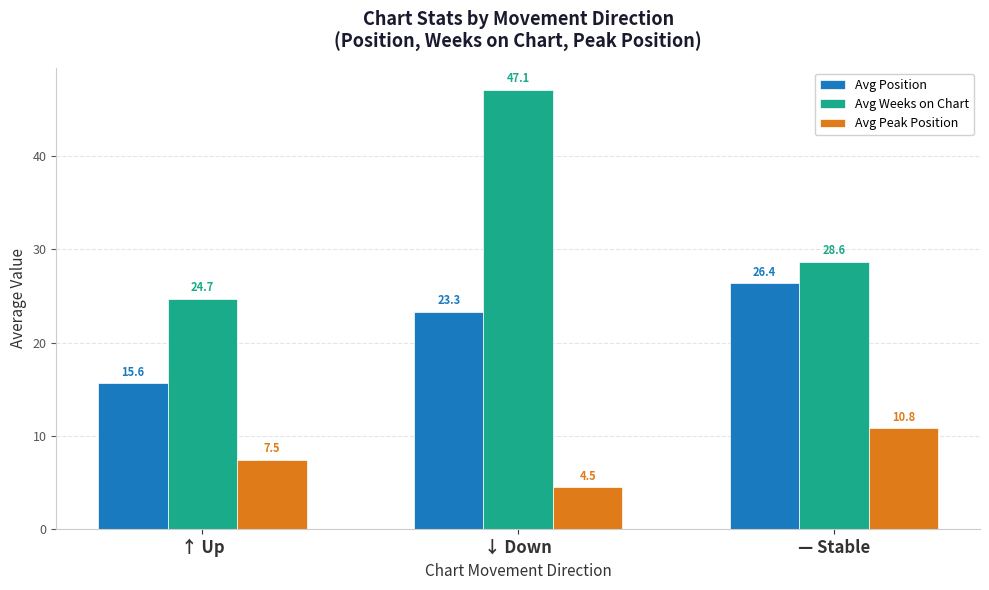

True or false: Avg Peak Position has a value of 7.5 at ↑ Up.

True